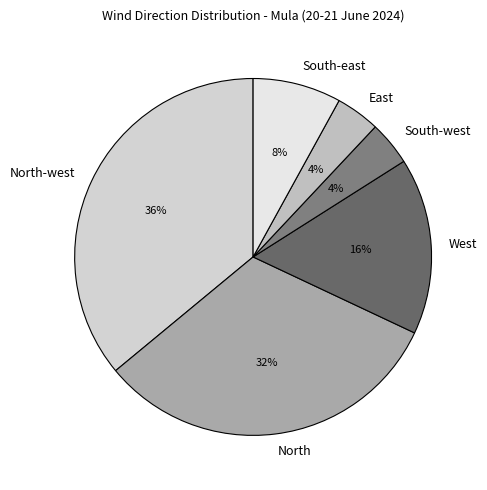

Does any single category account for the majority?

No